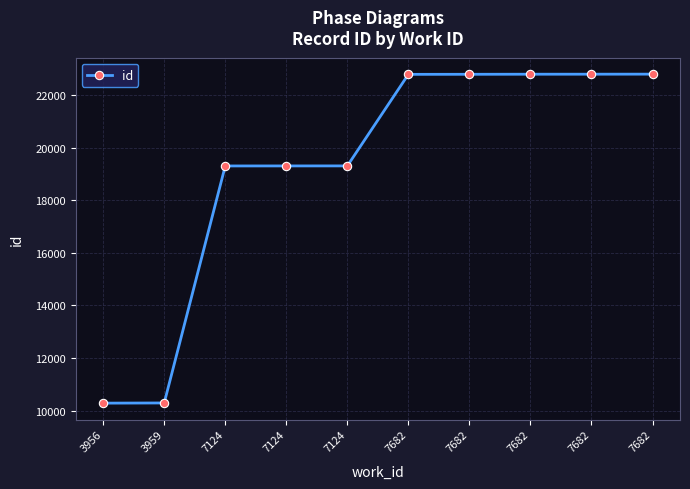

Is this an area chart (filled region under the line)?

No